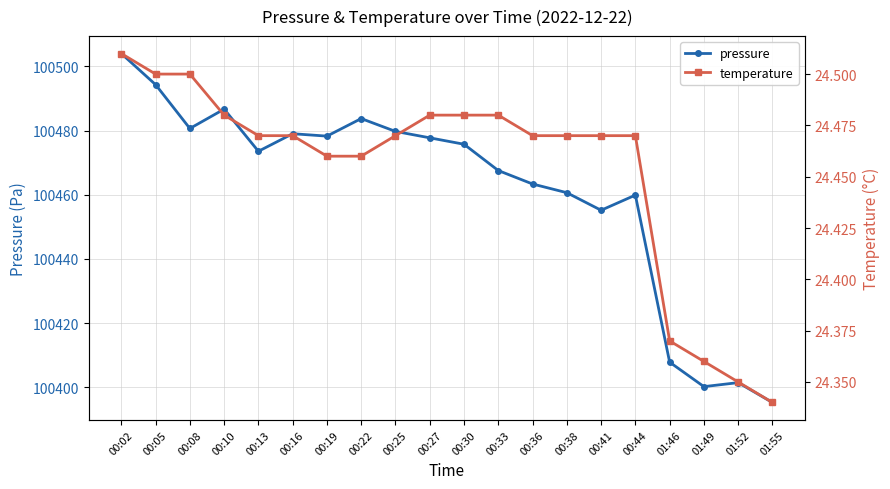

What is the highest value of the pressure series?

100504.0